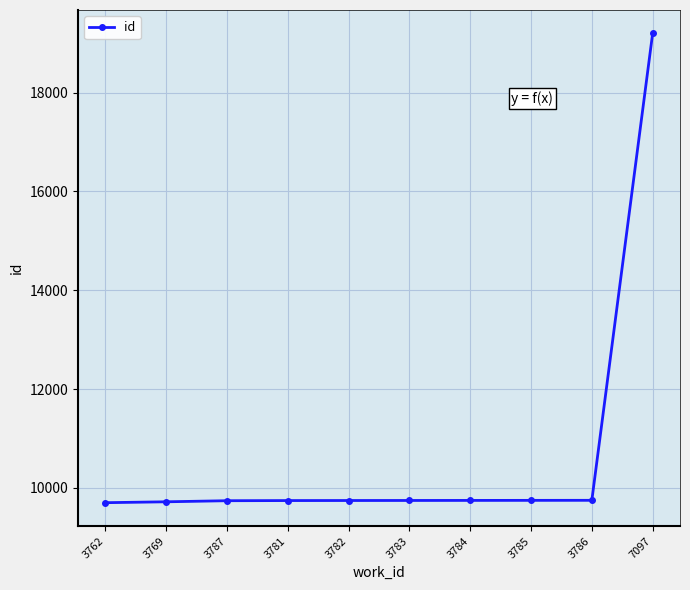

What is the difference between the maximum and minimum values?

9498